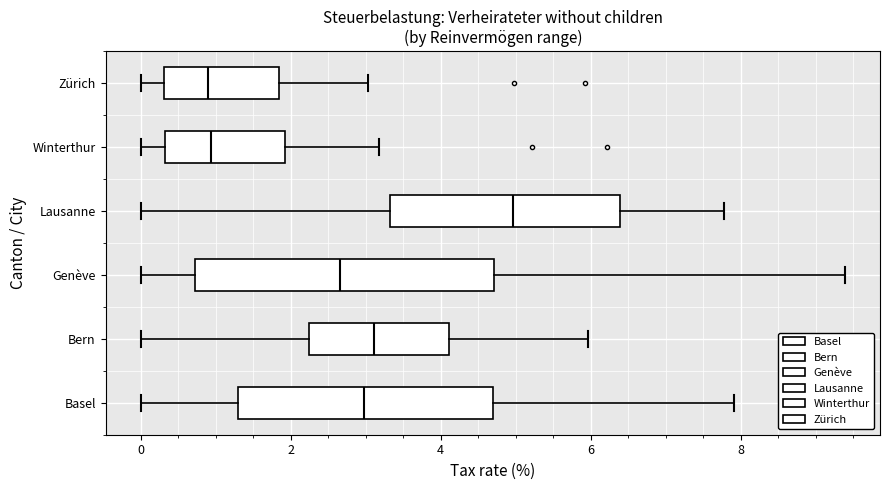

Reading bottom to top, read every box against the x-axis: the position of its median line, the range the box covers, and the ends of its whiskers. The values are not printed on the chart, so give them approximately, as read against the axis.

Basel: median 3.0, box 1.2 to 4.6, whiskers 0.0 to 8.0
Bern: median 3.2, box 2.2 to 4.2, whiskers 0.0 to 6.0
Genève: median 2.6, box 0.8 to 4.8, whiskers 0.0 to 9.4
Lausanne: median 5.0, box 3.4 to 6.4, whiskers 0.0 to 7.8
Winterthur: median 1.0, box 0.4 to 2.0, whiskers 0.0 to 3.2
Zürich: median 0.8, box 0.4 to 1.8, whiskers 0.0 to 3.0